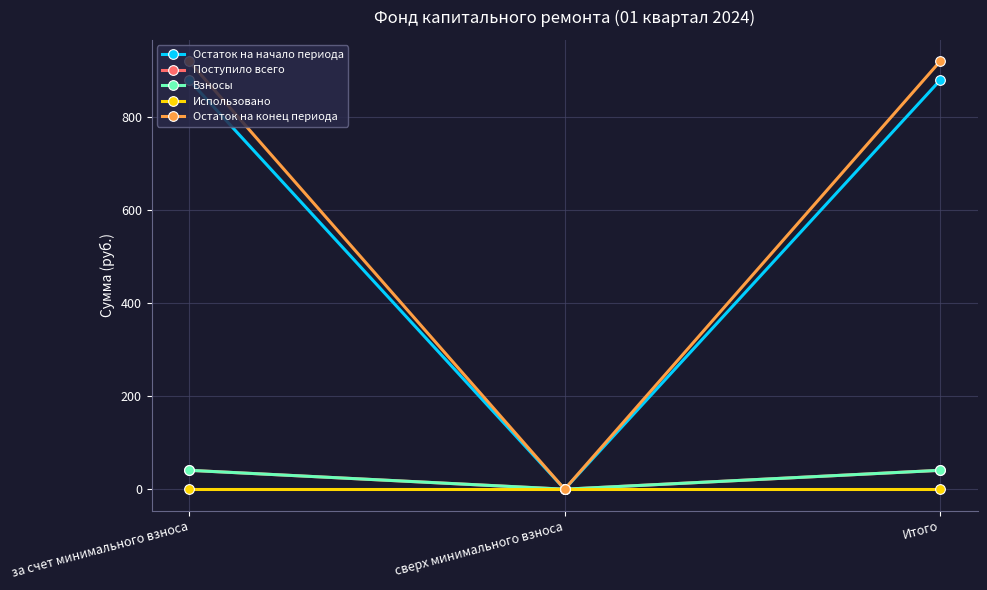

Does the chart display data point markers on the line(s)?

Yes